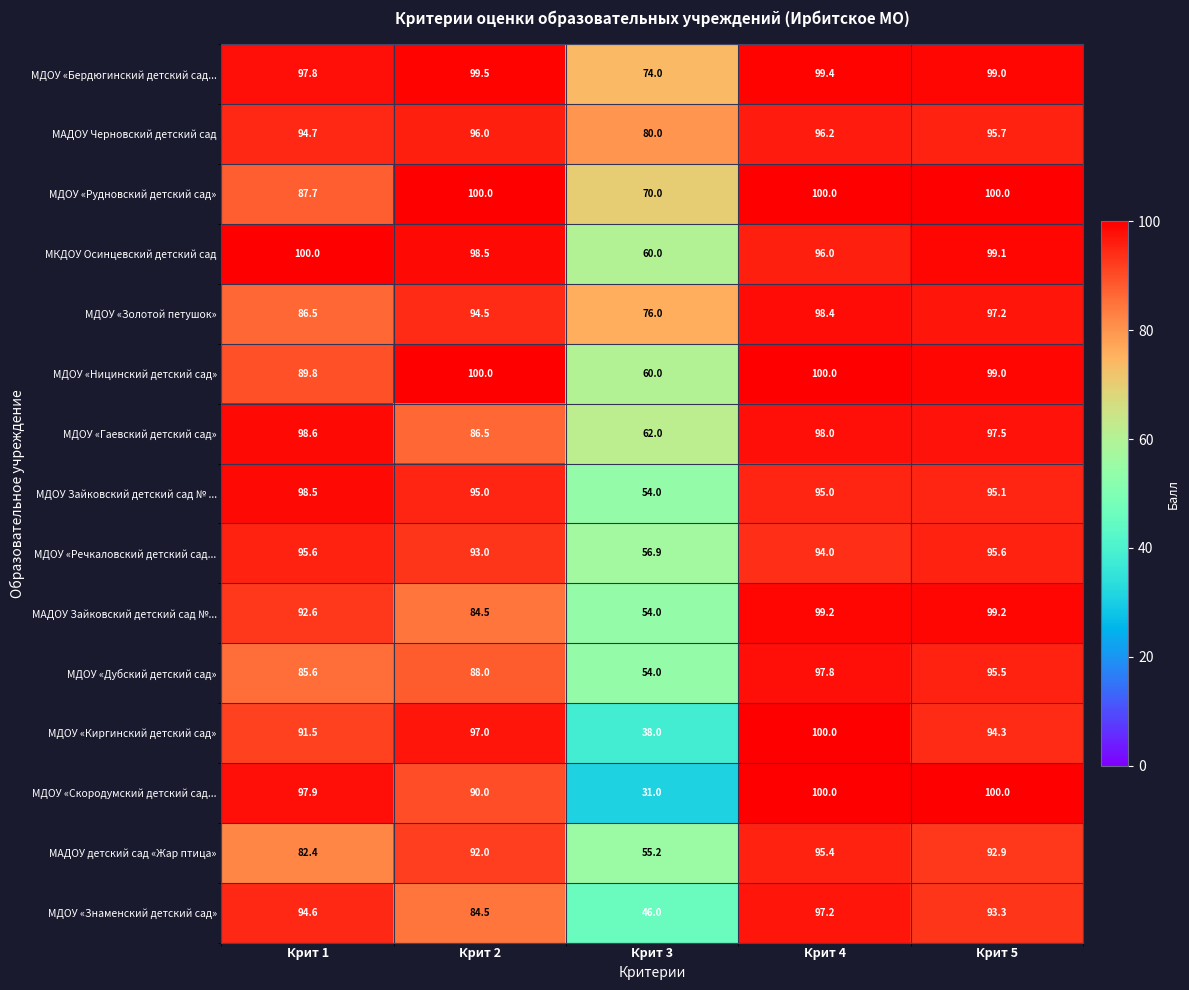

Which series has the largest range (max minus min)?

МДОУ «Скородумский детский сад...